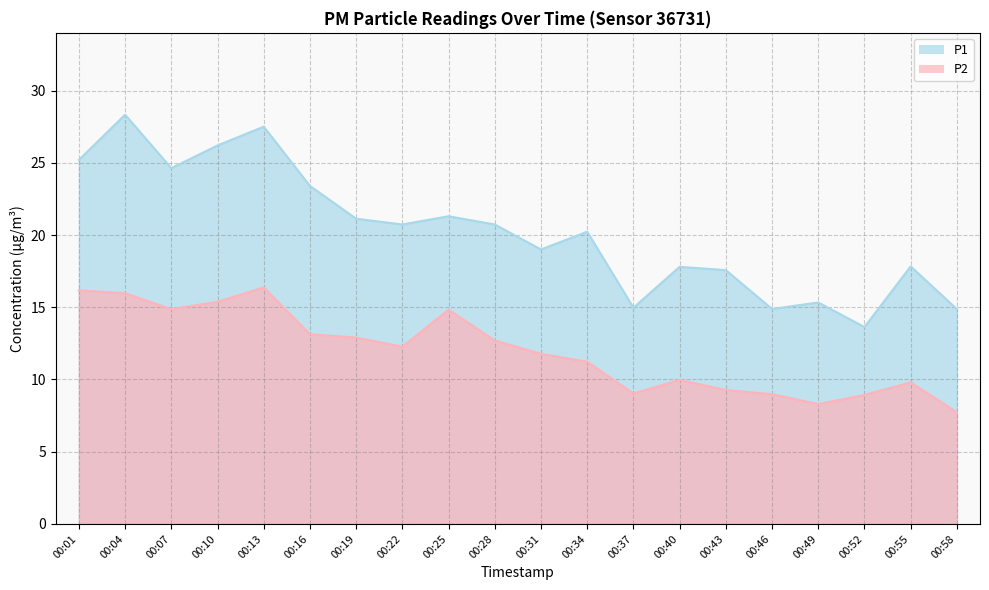

Which category has the highest value in the P2 series?

00:13